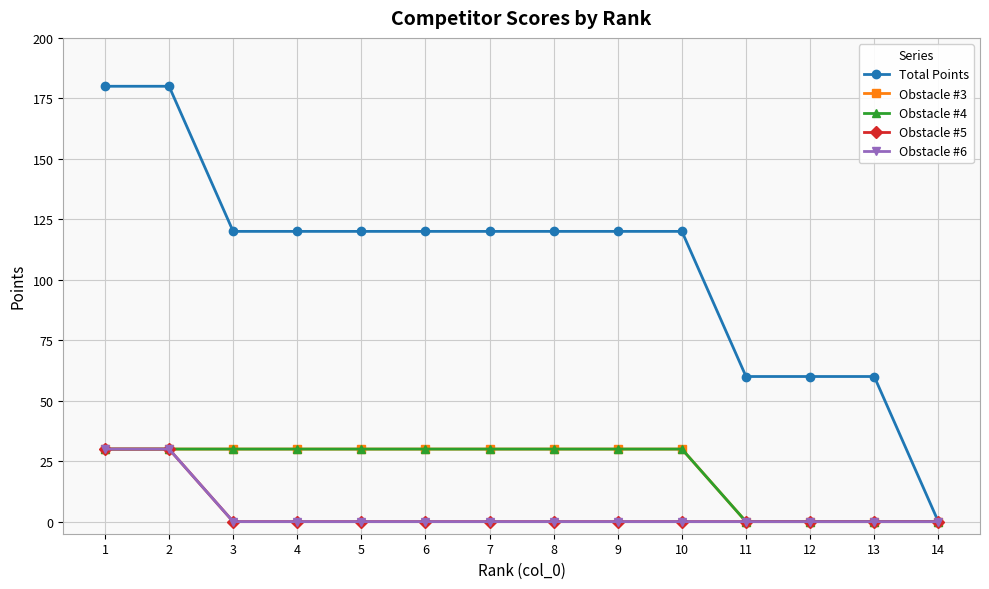

Which label corresponds to the largest value in the chart?

1